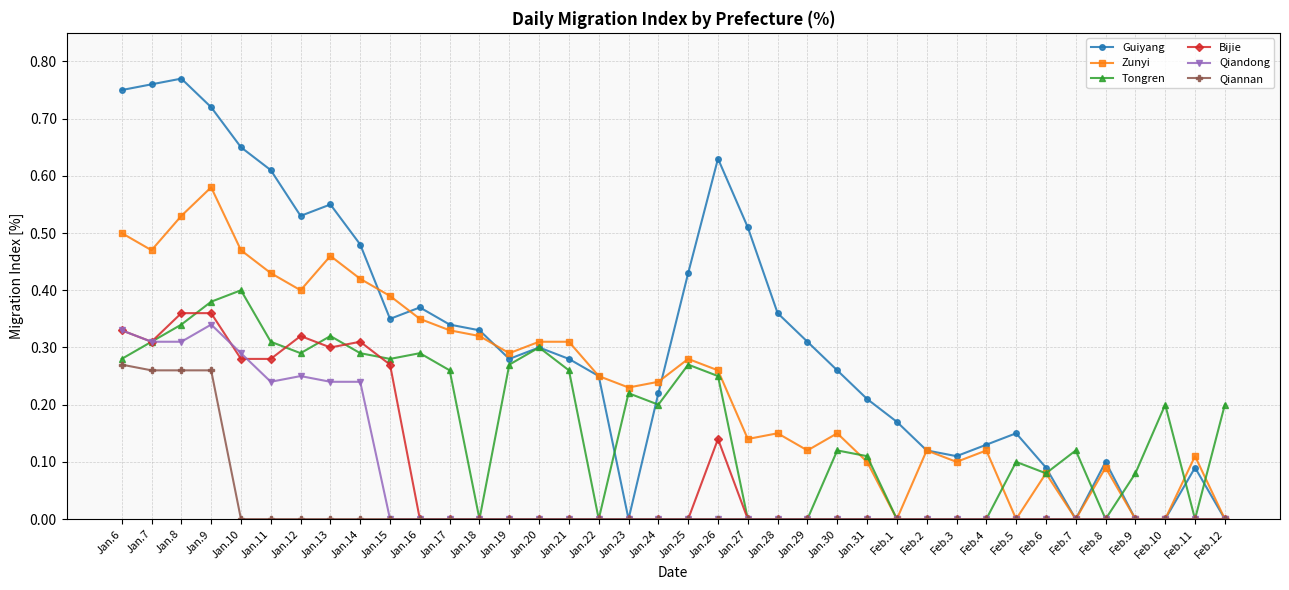

What position from the right is Jan.19?

25